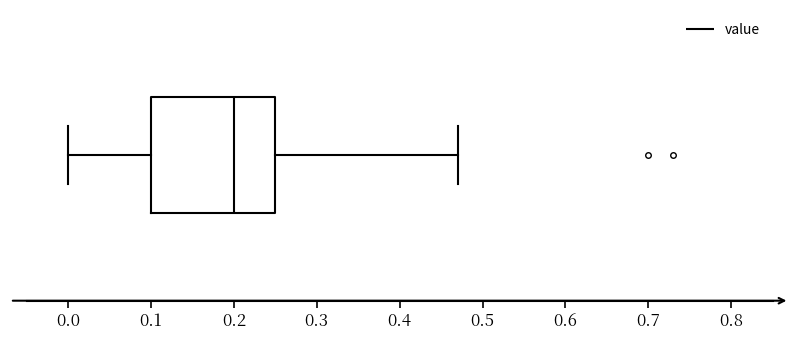

Read this box plot against the x-axis: the position of the median line, the range covered by the box, and the ends of both whiskers. The values are not printed on the chart, so give them approximately, as read against the axis.

median 0.20, box 0.10 to 0.25, whiskers 0.00 to 0.47